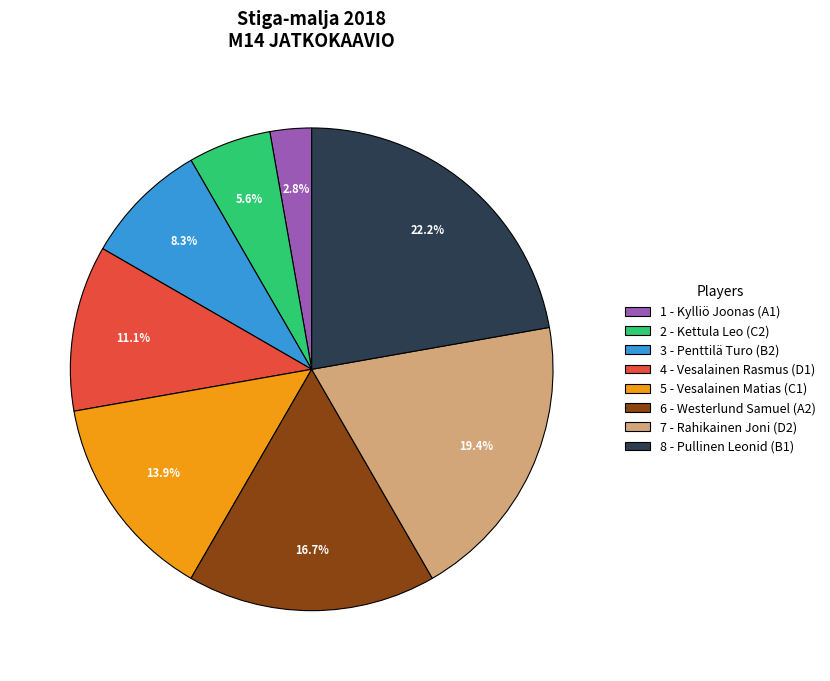

Which has a higher value, 4 - Vesalainen Rasmus (D1) or 5 - Vesalainen Matias (C1)?

5 - Vesalainen Matias (C1)